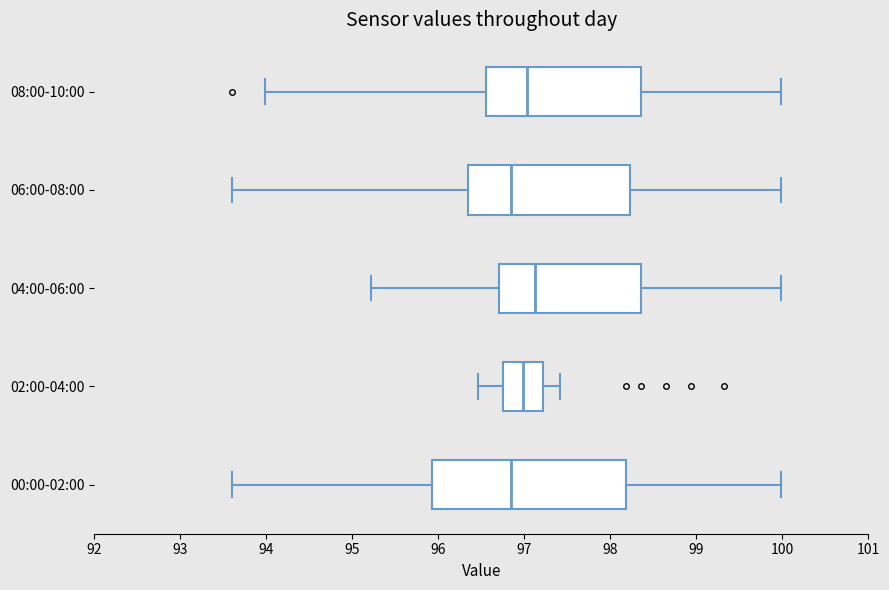

Comparing the boxes themselves (not the whiskers), which one is the widest?

00:00-02:00